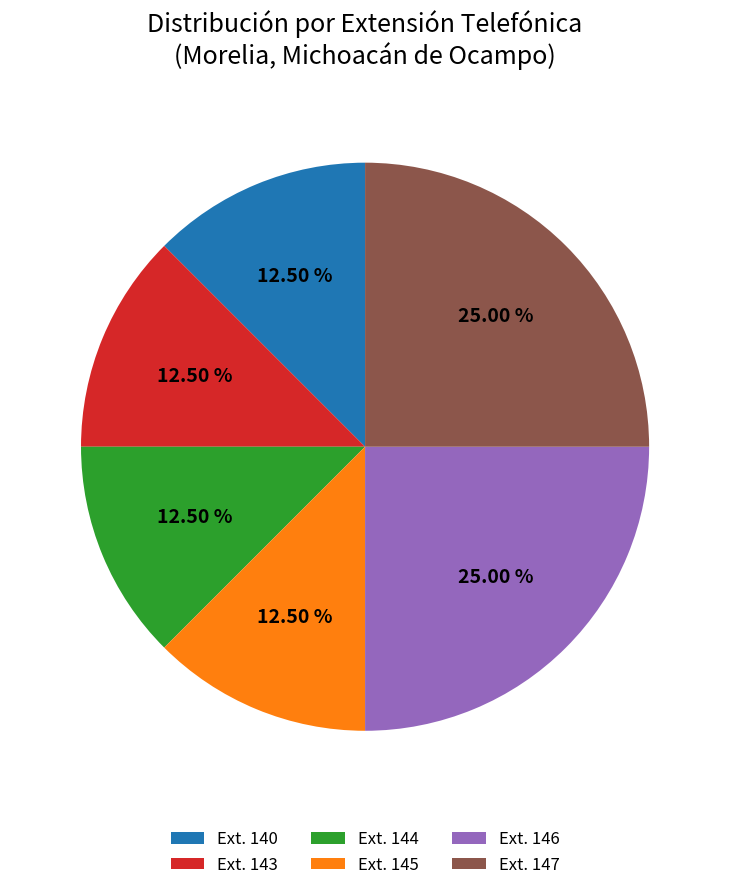

Combined, do Ext. 144 and Ext. 146 account for over 50%?

No